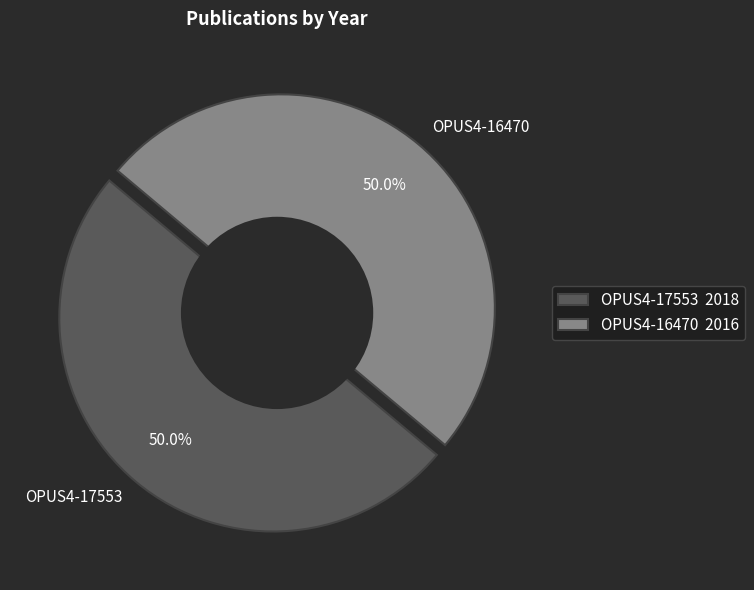

What is the ratio of the value at OPUS4-16470 to the value at OPUS4-17553?

1.0